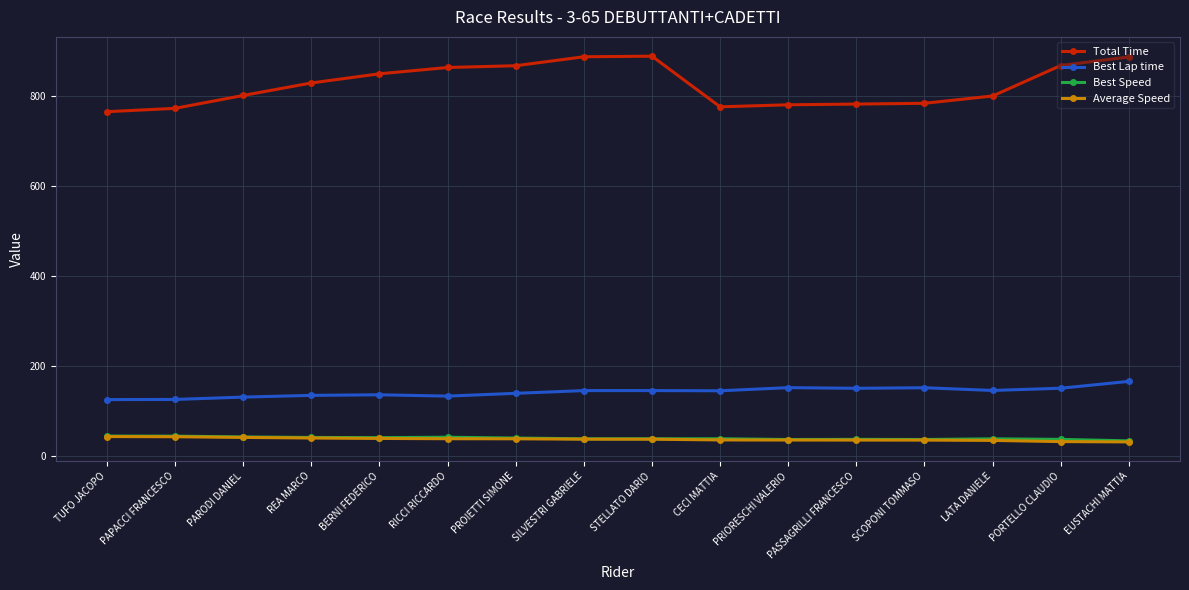

Which series has the largest total across all categories?

Total Time